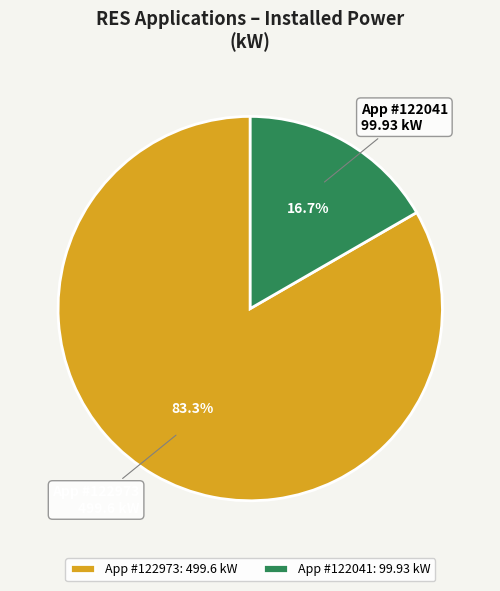

Does any single category account for the majority?

Yes